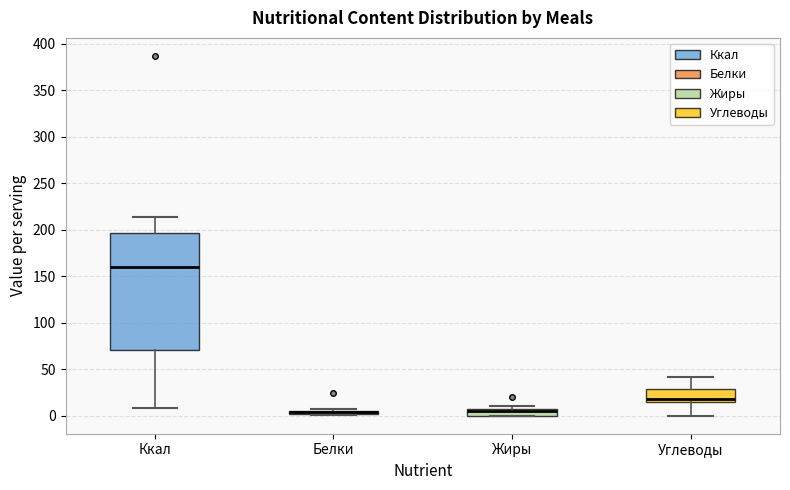

Which box is the tallest, from its lower edge to its upper edge?

Ккал